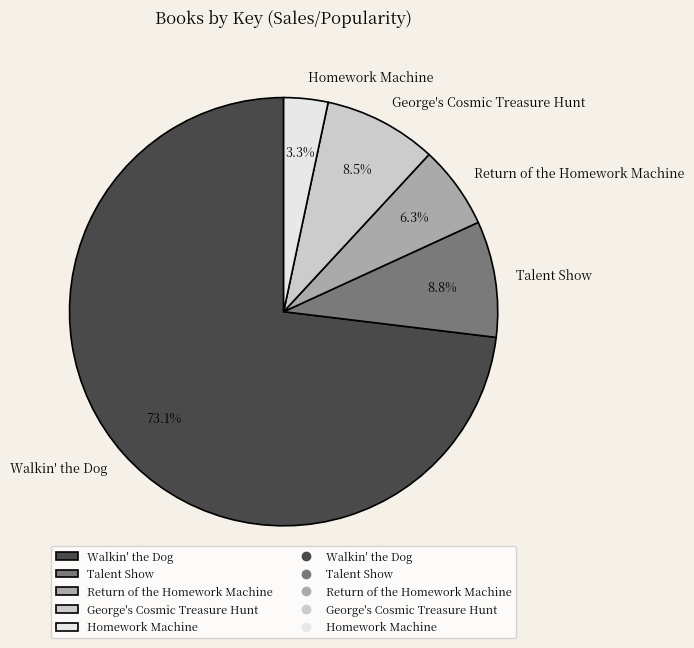

Which category has the smallest portion of the pie?

Homework Machine